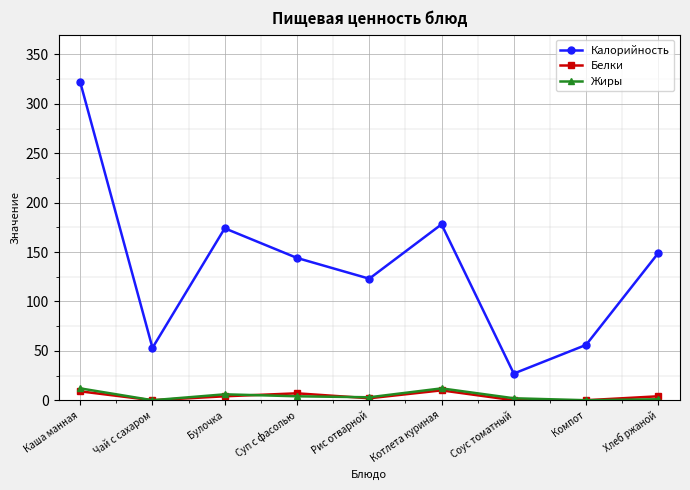

What are all the series names shown in the legend?

Калорийность, Белки, Жиры